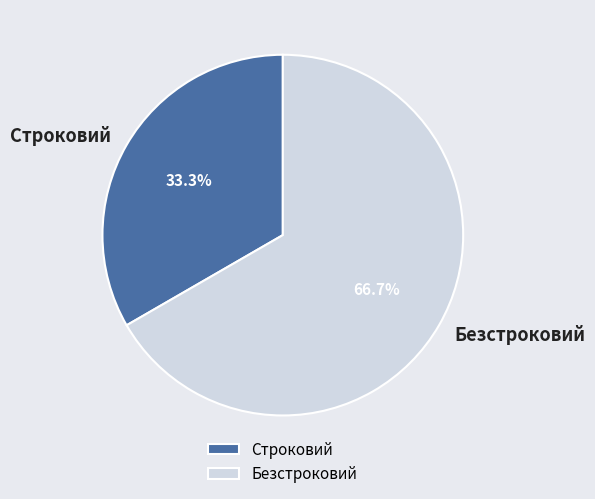

Rank the categories by value from highest to lowest.

Безстроковий, Строковий